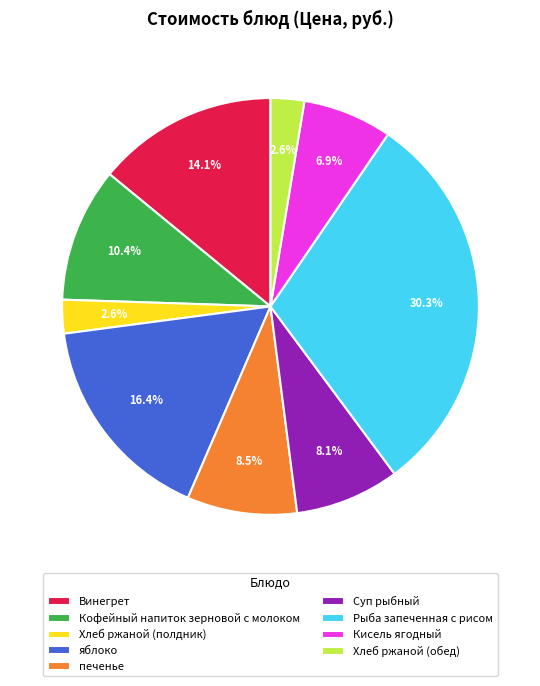

What is the total percentage of Суп рыбный and Хлеб ржаной (полдник)?

10.7%